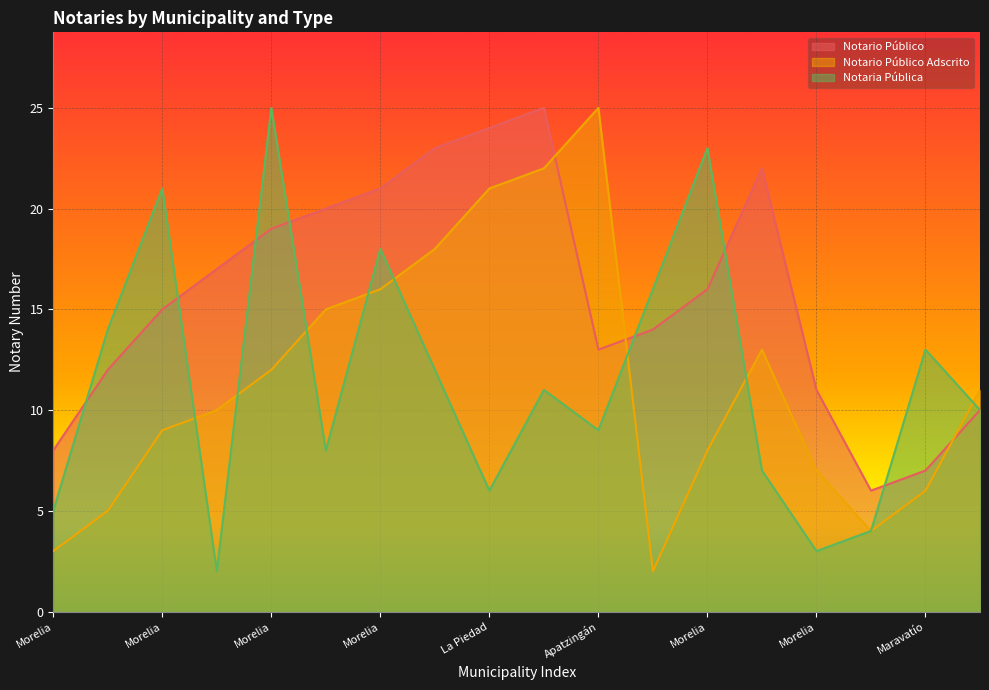

Which series has the widest spread of values?

Notario Público Adscrito